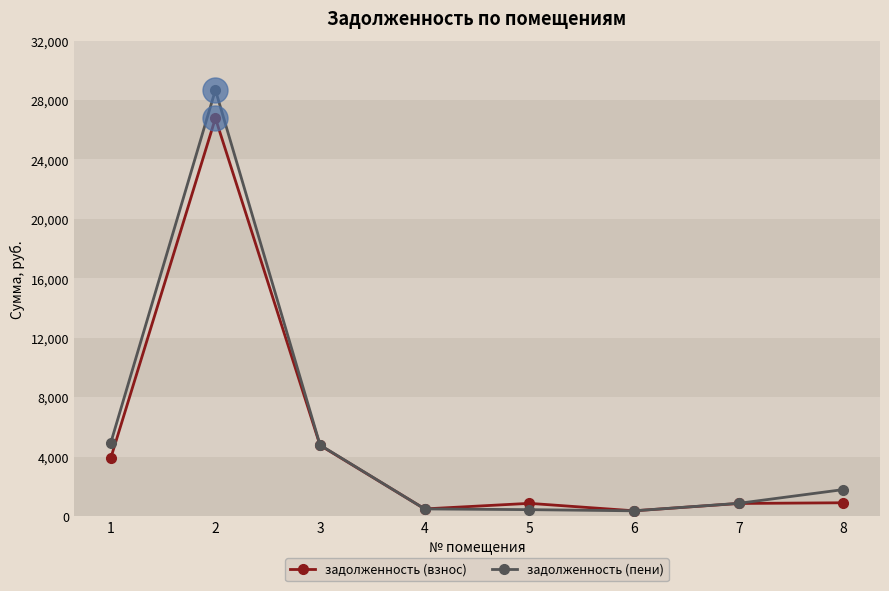

True or false: задолженность (пени) has more than 2 points higher than both neighbors.

False